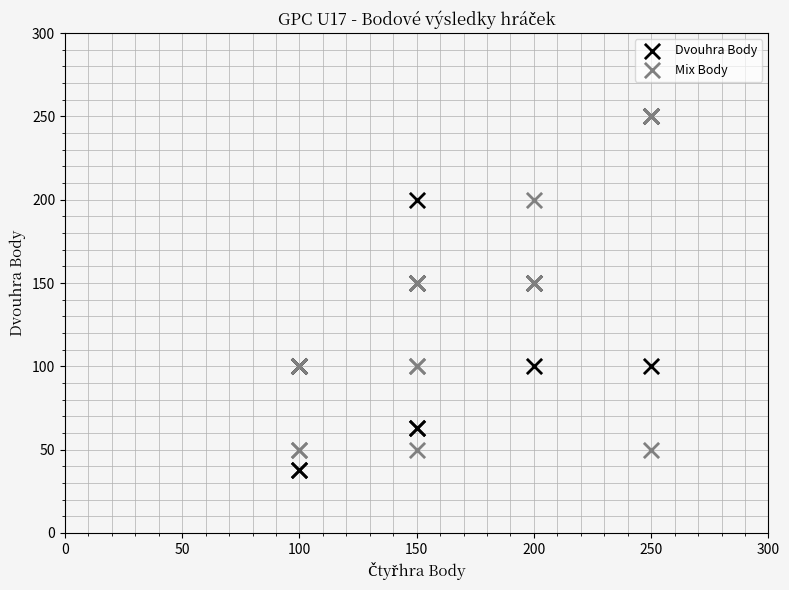

What are all the series names shown in the legend?

Dvouhra Body, Mix Body